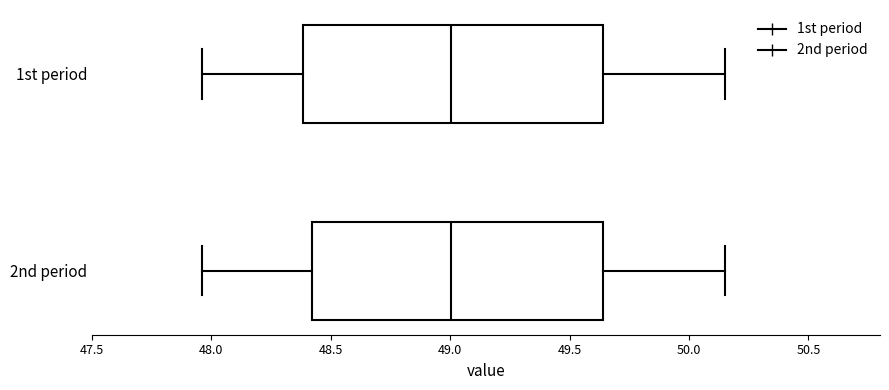

Reading bottom to top, transcribe this box plot: for each box, give where its median line is, the range the box spans, and where its two whiskers end, as read against the x-axis. The values are not printed on the chart, so give them approximately, as read against the axis.

2nd period: median 49.00, box 48.40 to 49.65, whiskers 47.95 to 50.15
1st period: median 49.00, box 48.40 to 49.65, whiskers 47.95 to 50.15